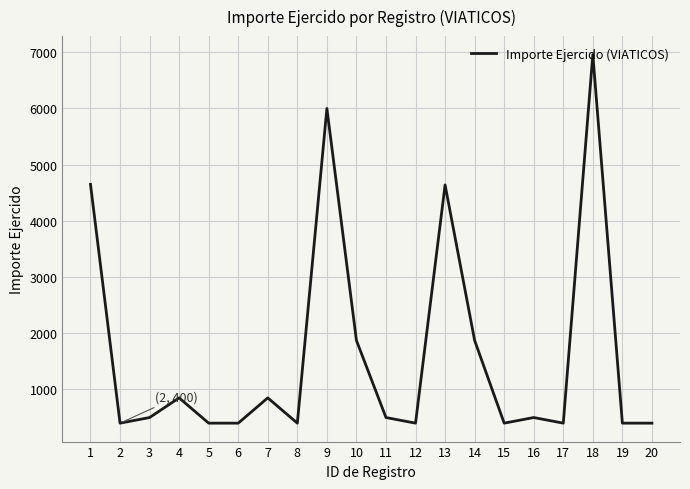

How many values are below 500?

9